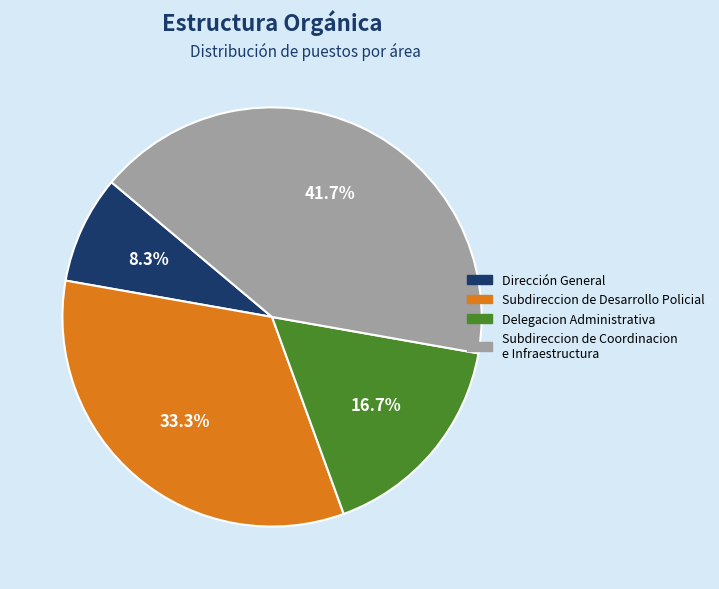

The Subdireccion de Coordinacion e Infraestructura slice represents 42% of the pie. True or false?

True